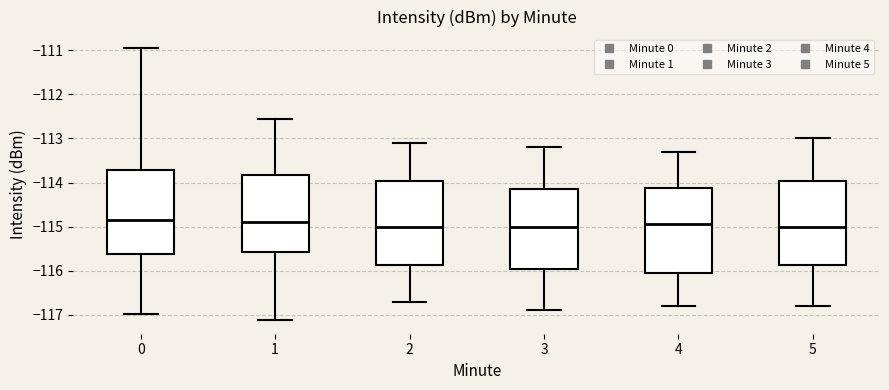

Where is the lower edge of the box at x = 2 on the y-axis? The values are not printed on the chart, so give them approximately, as read against the axis.

-115.9